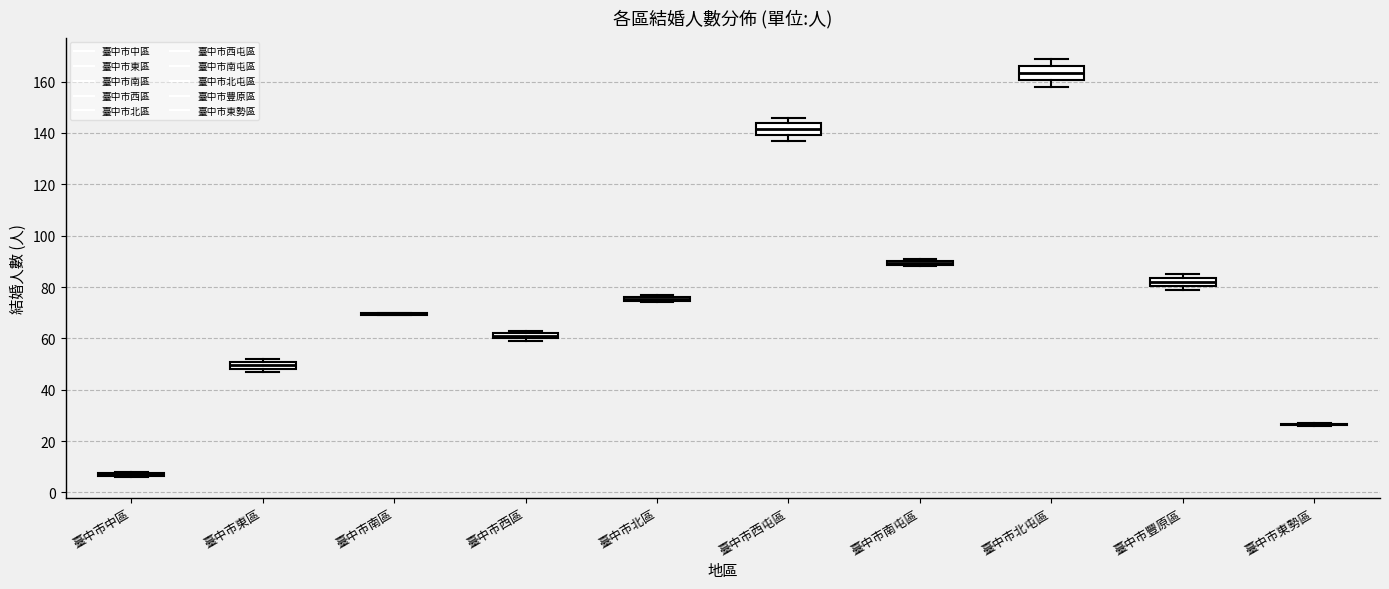

Where is the upper edge of the box for 臺中市豐原區 on the y-axis? The values are not printed on the chart, so give them approximately, as read against the axis.

84